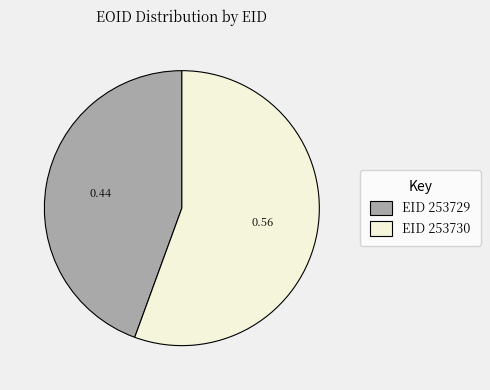

How many segments does this pie chart have?

2